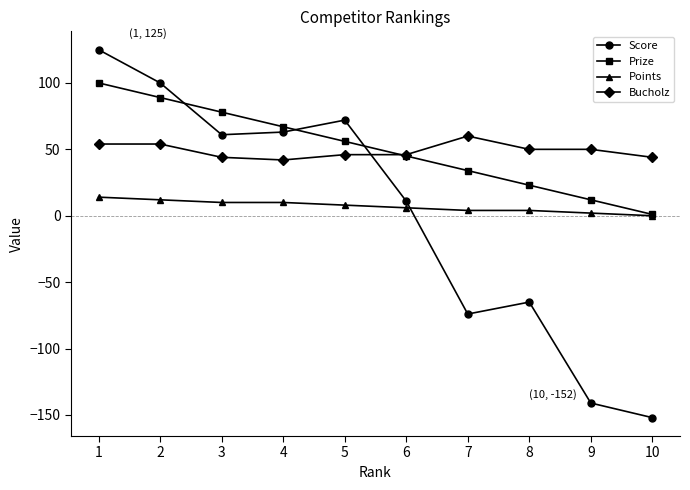

What are all the series names shown in the legend?

Score, Prize, Points, Bucholz